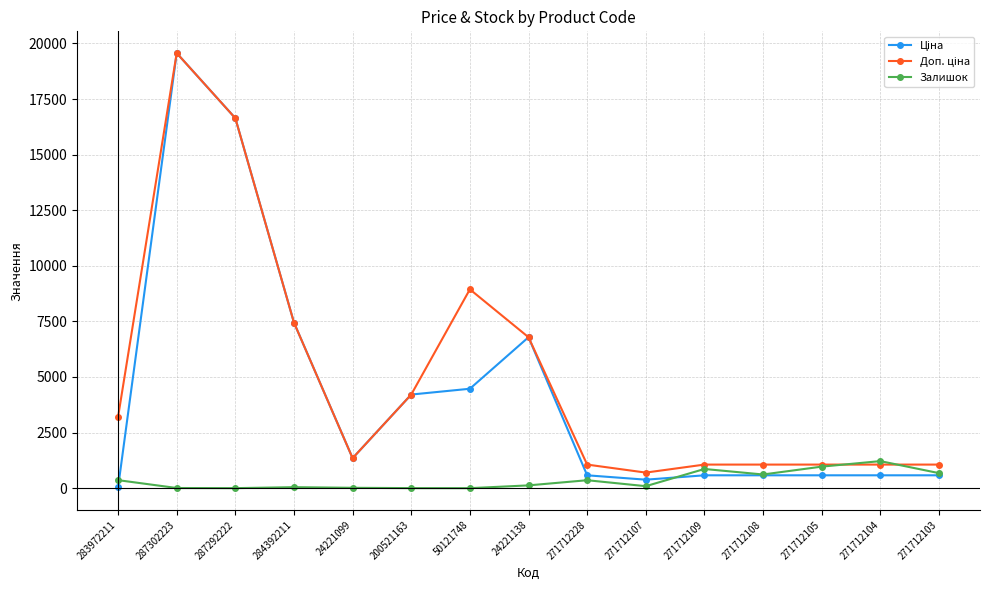

At how many categories does at least one series exceed 6065?

5